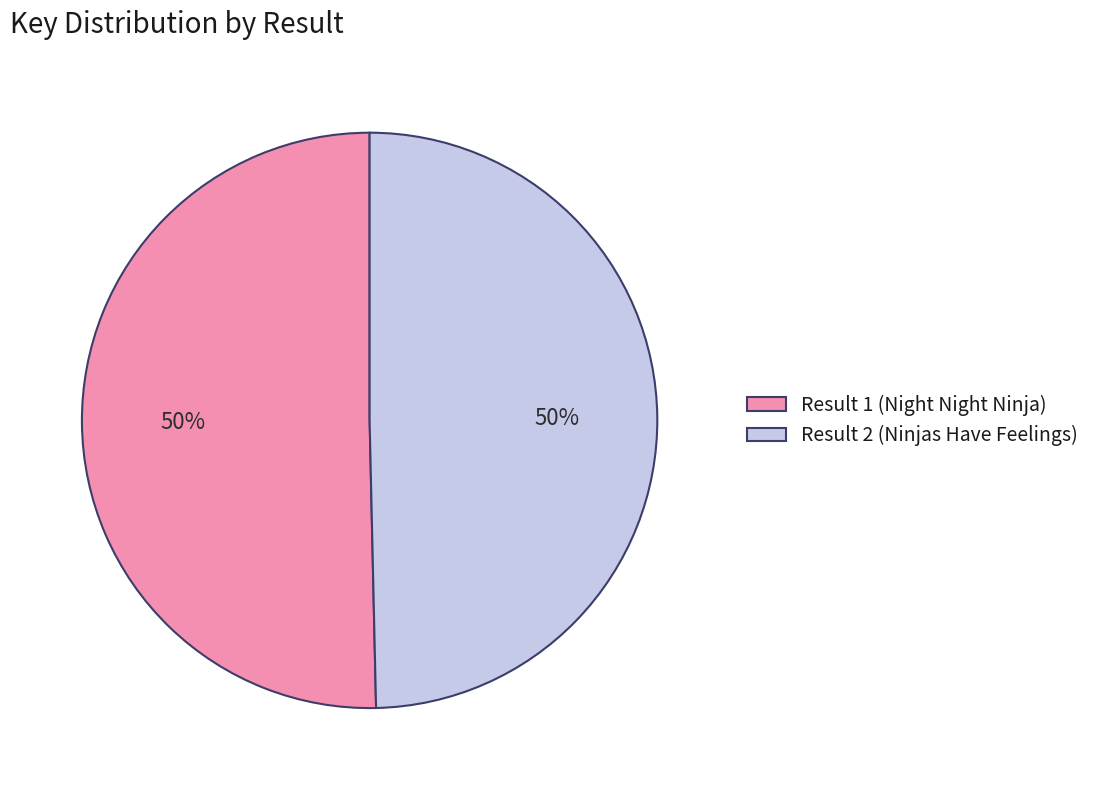

What percentage is the Result 1 (Night Night Ninja) slice, to the nearest percent?

50%